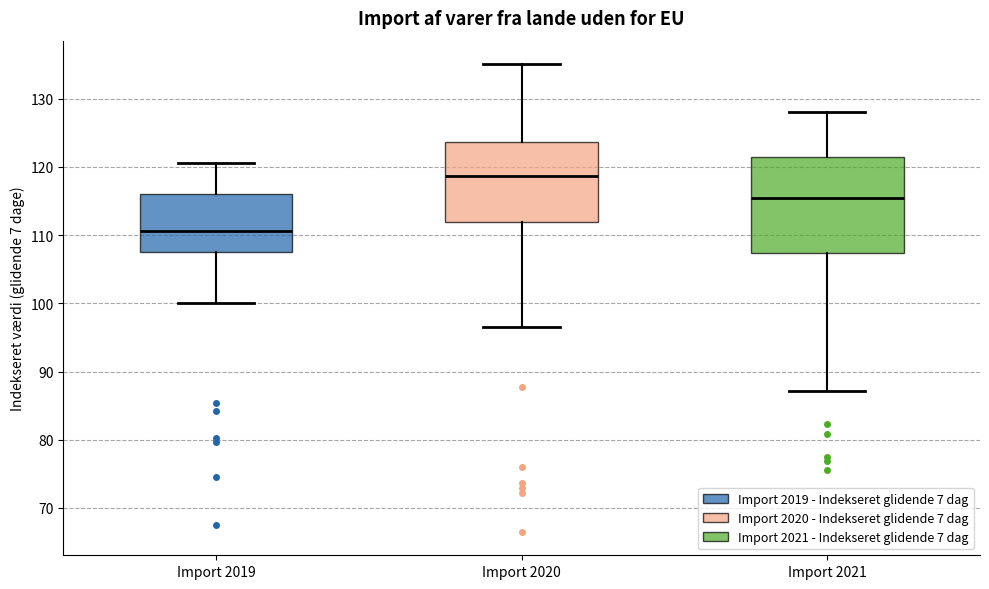

Comparing the boxes themselves (not the whiskers), which one is the tallest?

Import 2021